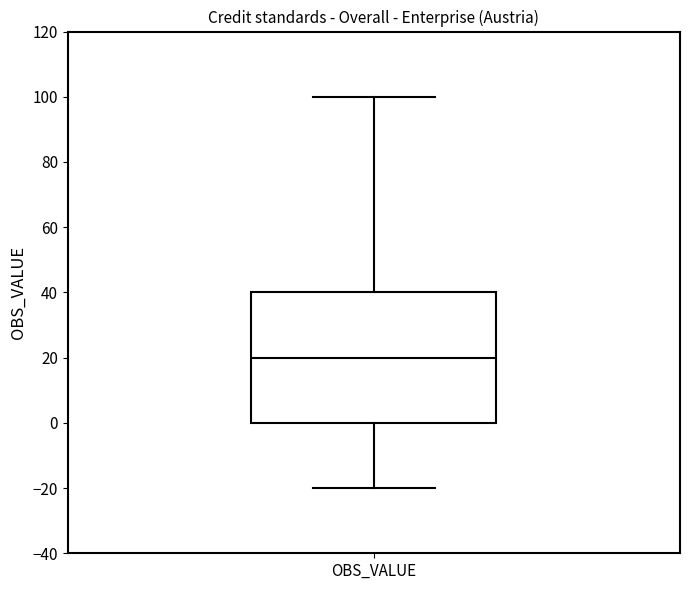

Transcribe this box plot: give where the median line is, the range the box spans, and where the two whiskers end, as read against the y-axis. The values are not printed on the chart, so give them approximately, as read against the axis.

median 20, box 0 to 40, whiskers -20 to 100